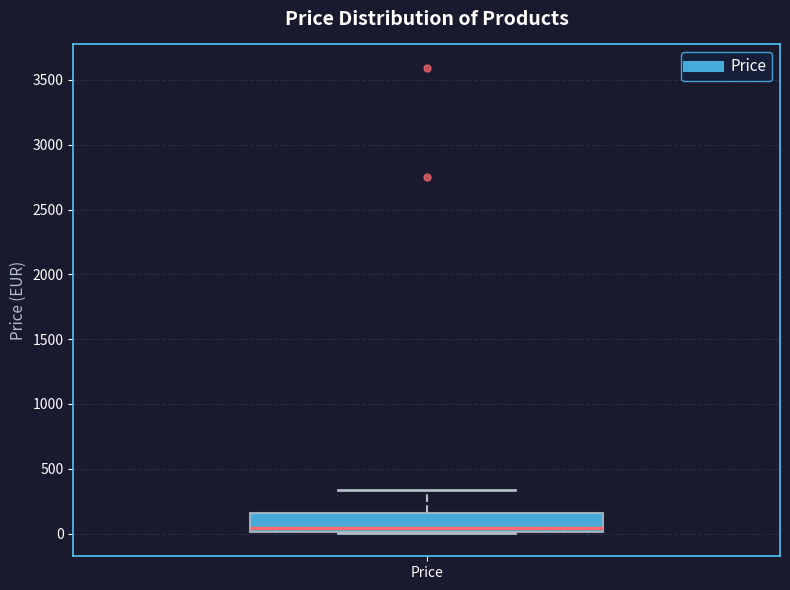

Read this box plot against the y-axis: the position of the median line, the range covered by the box, and the ends of both whiskers. The values are not printed on the chart, so give them approximately, as read against the axis.

median 50, box 0 to 150, whiskers 0 to 350